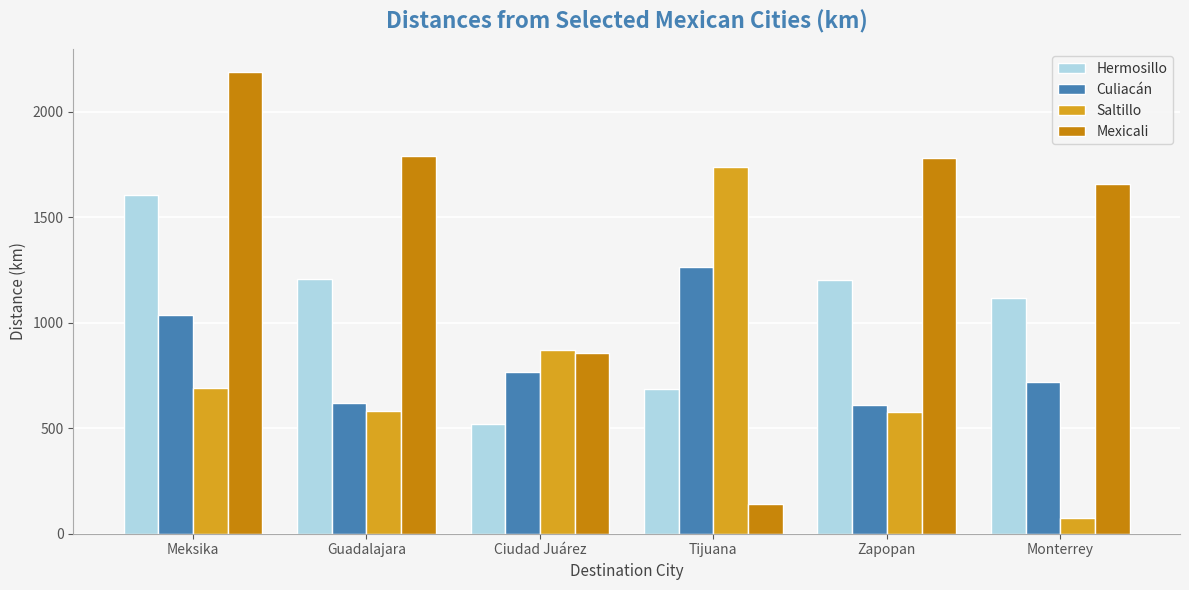

The value of Saltillo at Monterrey is 73. True or false?

True